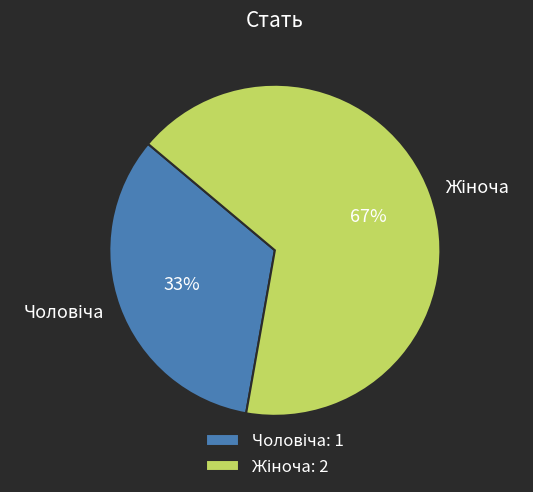

To the nearest percent, what is the average slice percentage?

50%